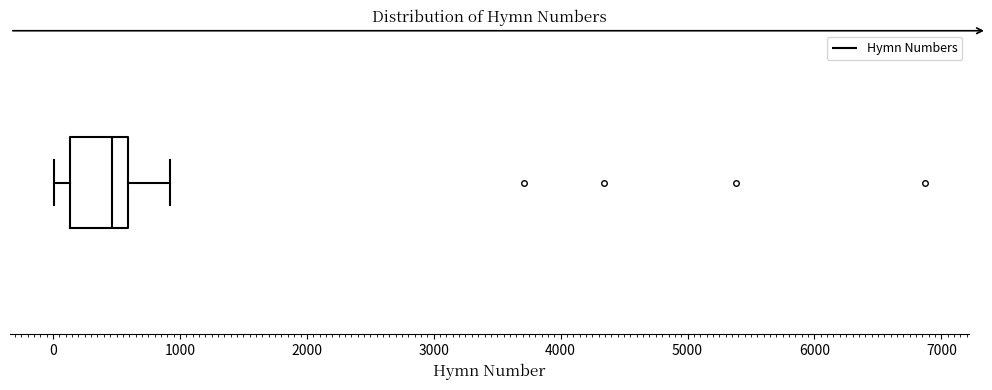

Where does the right whisker of the box end on the x-axis? The values are not printed on the chart, so give them approximately, as read against the axis.

900